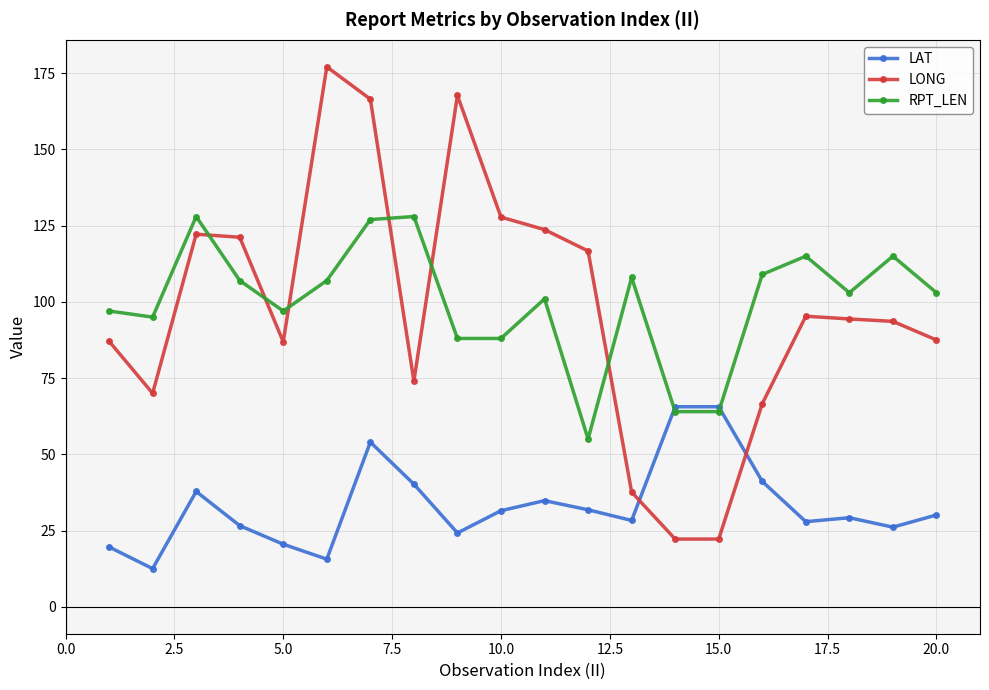

How many interior local peaks does the RPT_LEN series have?

6